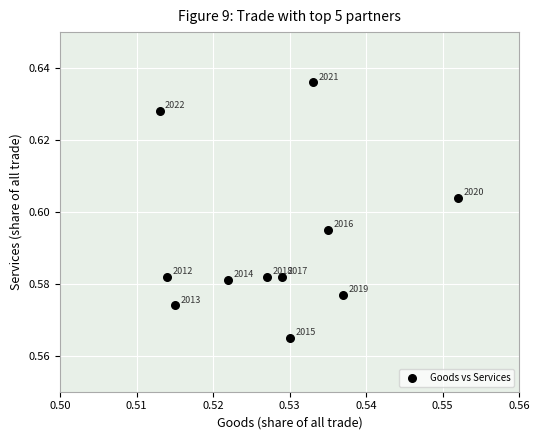

What is the average X value?

0.5